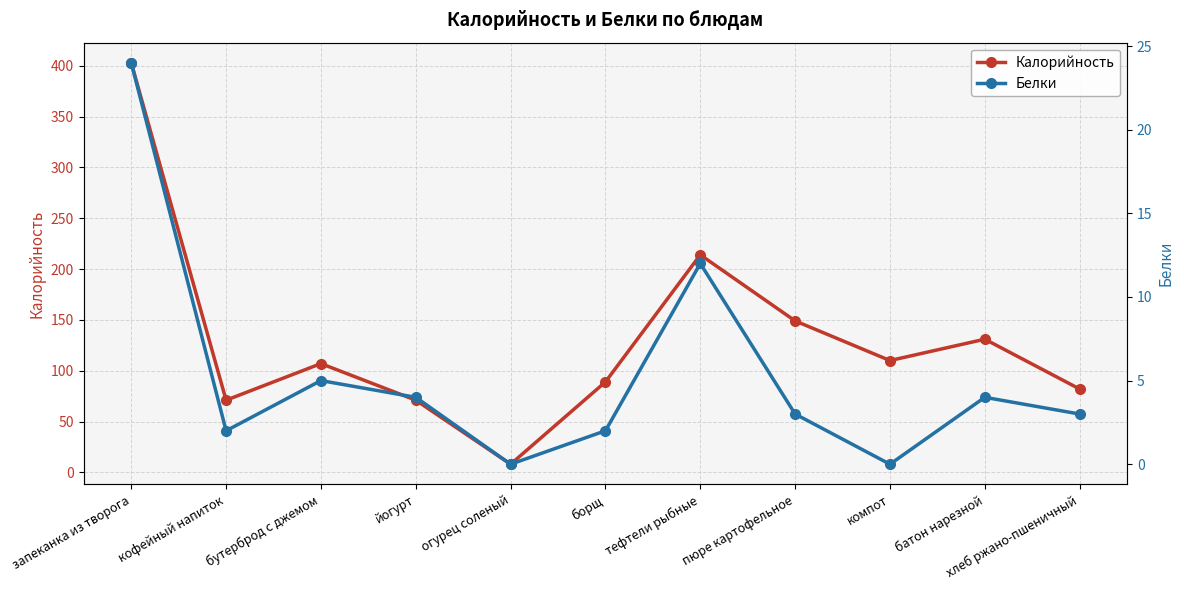

What position from the left is компот?

9